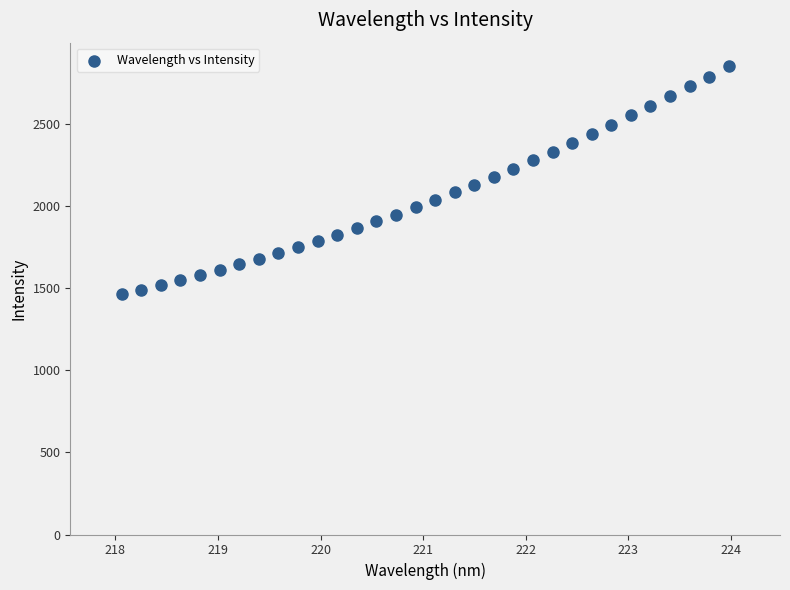

What is the range of Y values (max minus min)?

1389.0